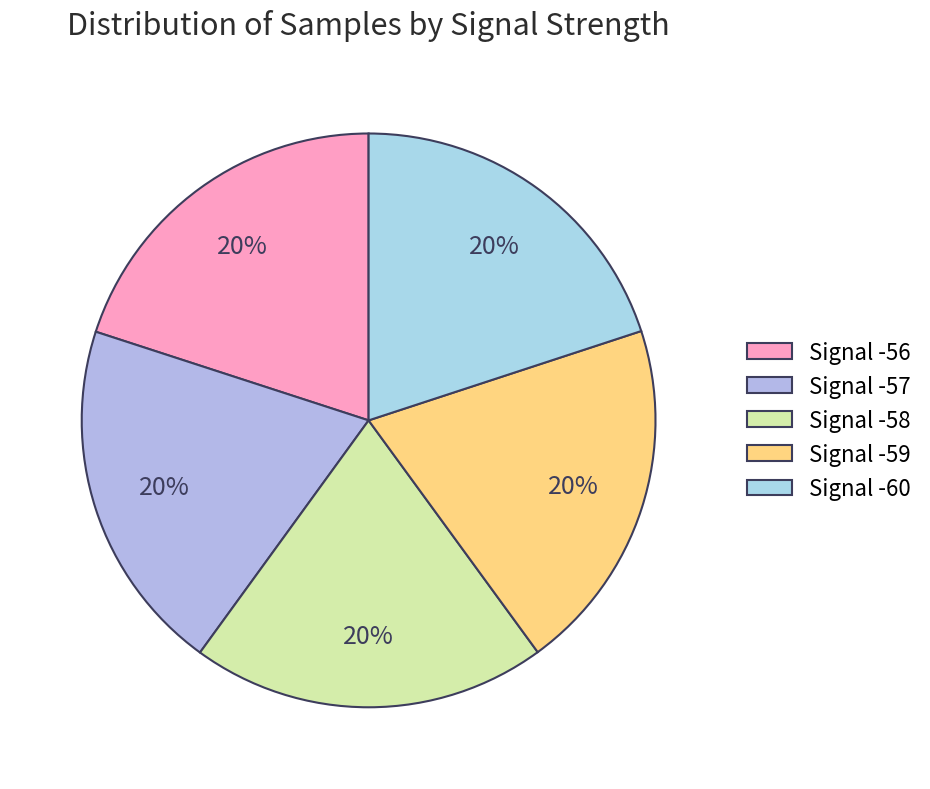

To the nearest percent, what is the average slice percentage?

20%